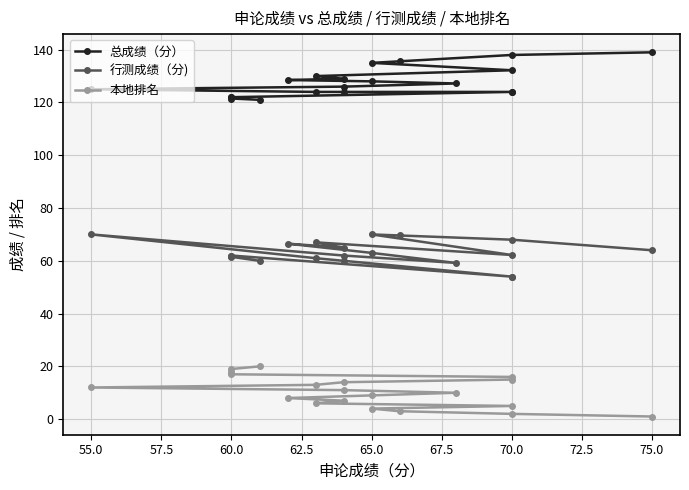

The value of 总成绩（分） at 55.0 is 125.0. True or false?

True